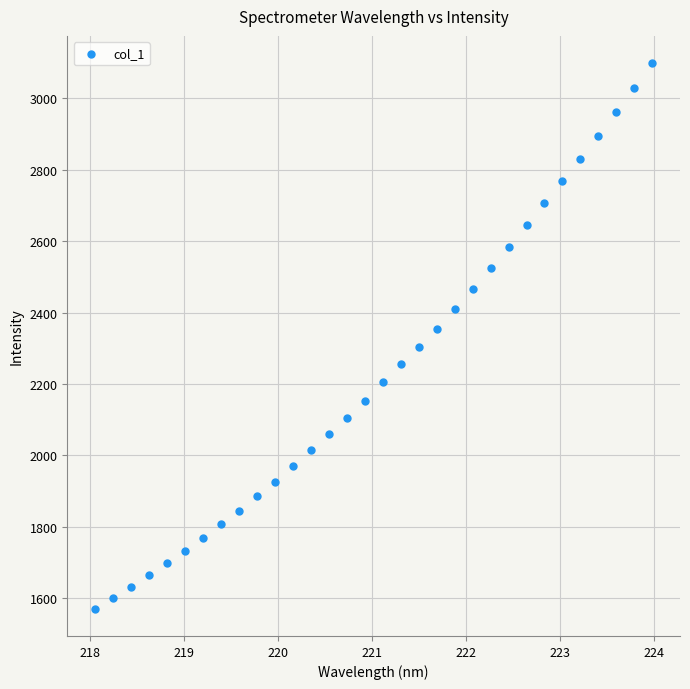

What is the range of X values (max minus min)?

5.9